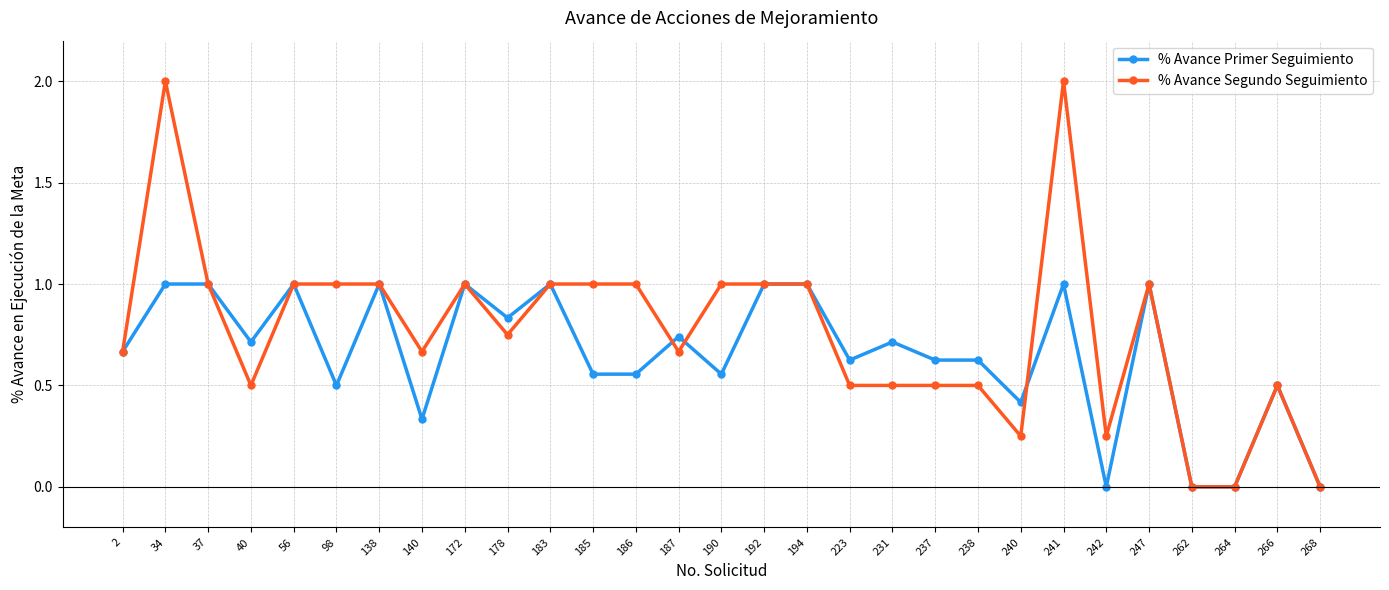

Does the chart have visible grid lines?

Yes